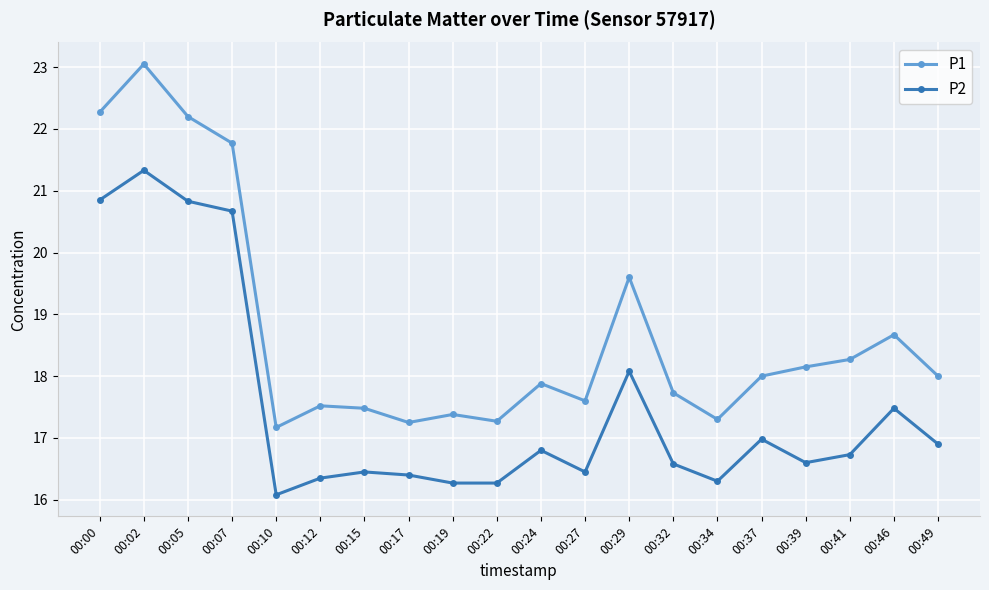

Which category has the highest value in the P1 series?

00:02